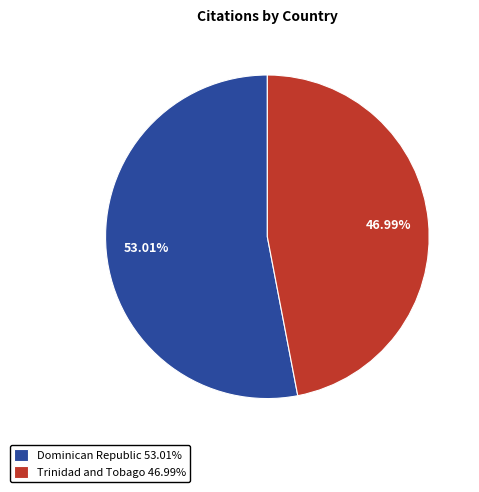

Which category accounts for the majority?

Dominican Republic